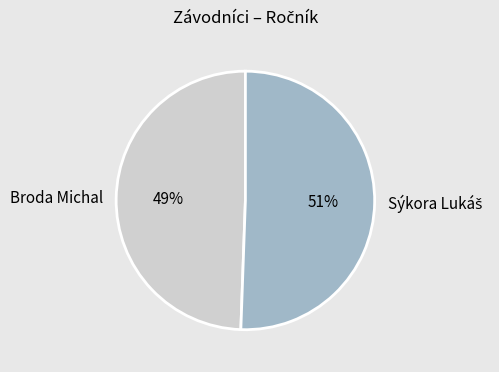

True or false: Broda Michal accounts for 43% of the total.

False